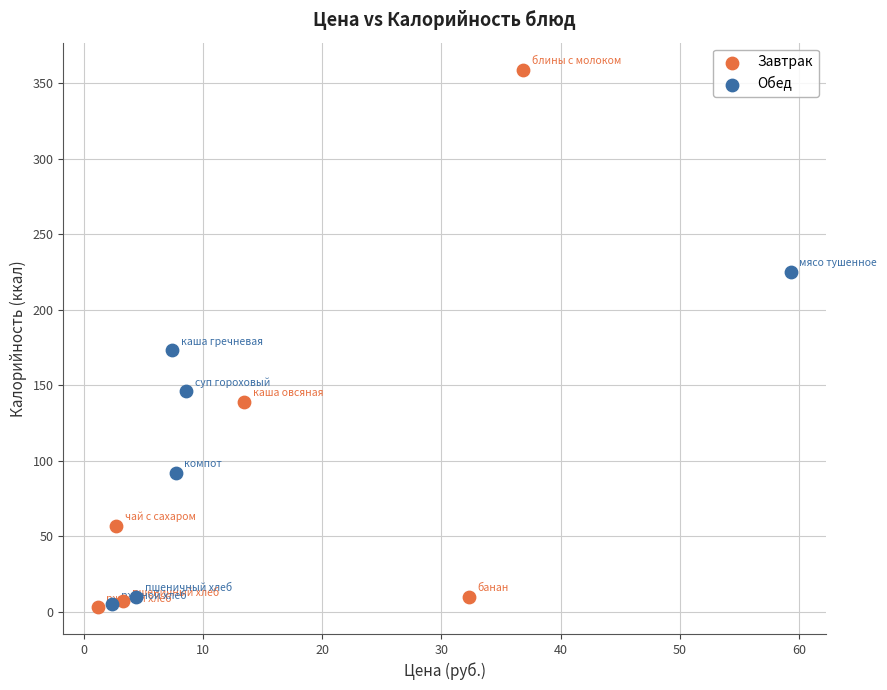

Which series has the largest Y range (max minus min)?

Завтрак